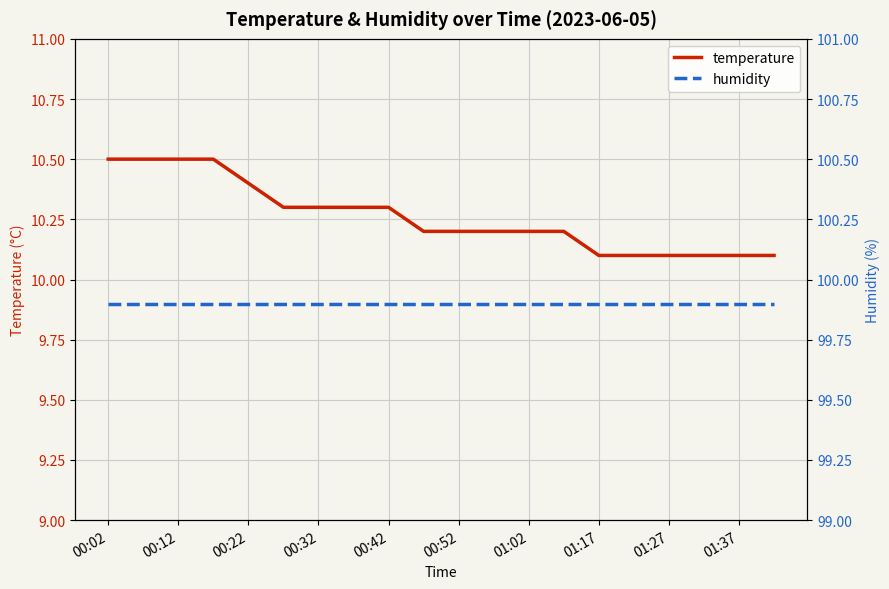

What is the minimum value for temperature?

10.1